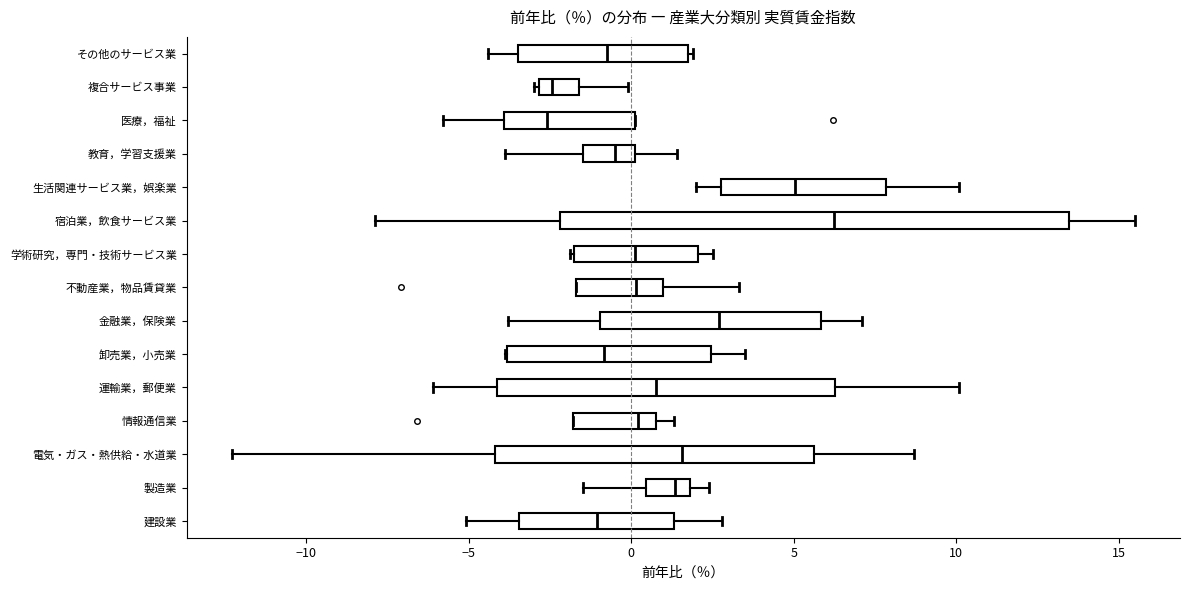

Which box has the furthest to the right median line?

宿泊業，飲食サービス業